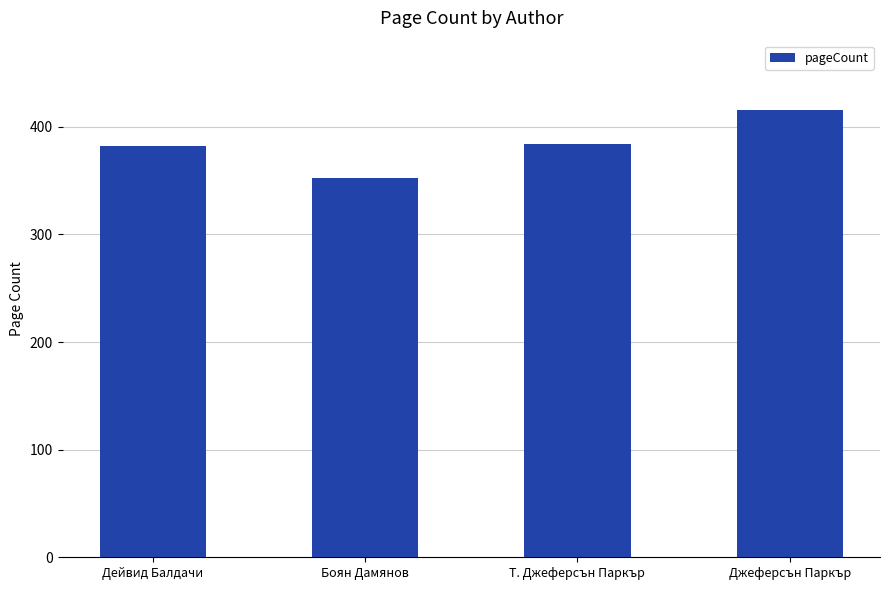

Which category has the highest value across all series?

Джеферсън Паркър